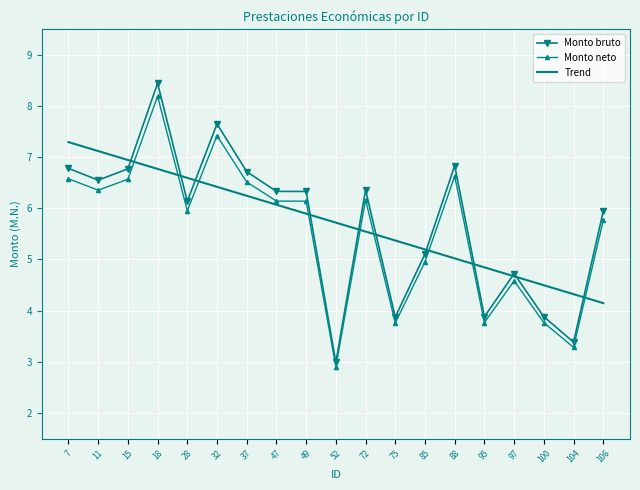

What value does the Monto bruto series have at 75?

3.9